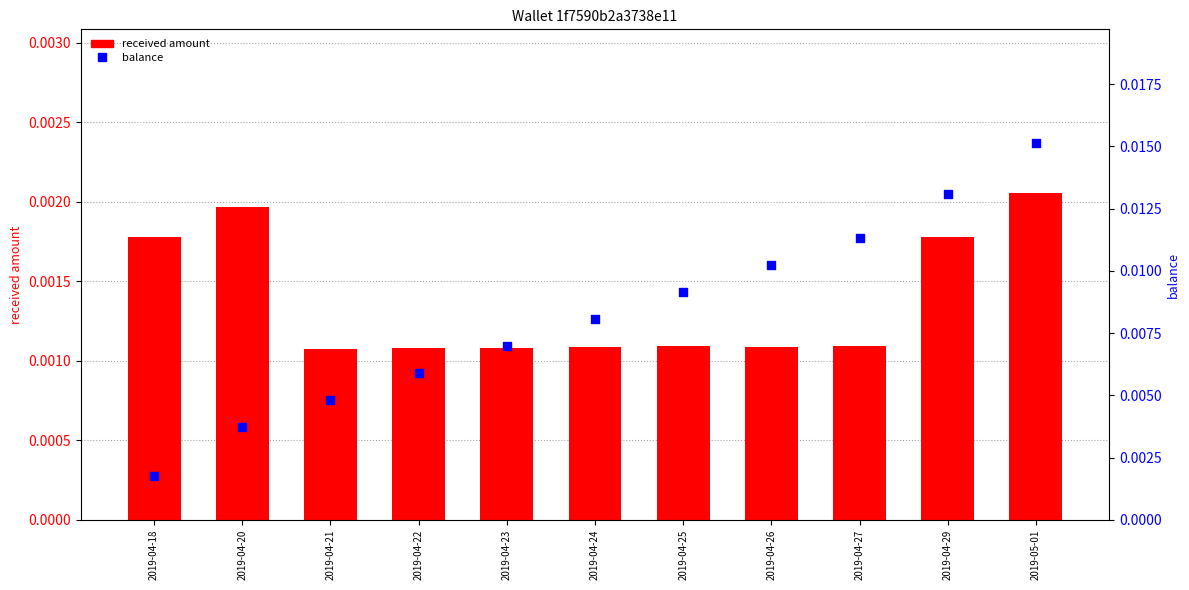

At which category is the sum across all series the highest?

2019-05-01